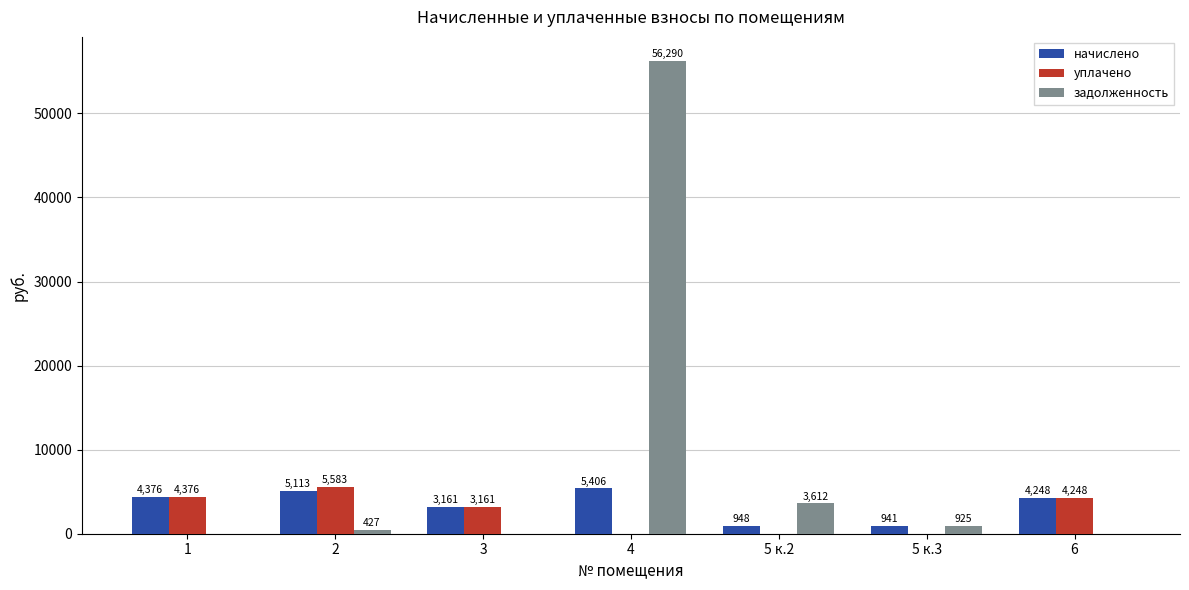

The задолженность series shows 56289.7 at 4. True or false?

True